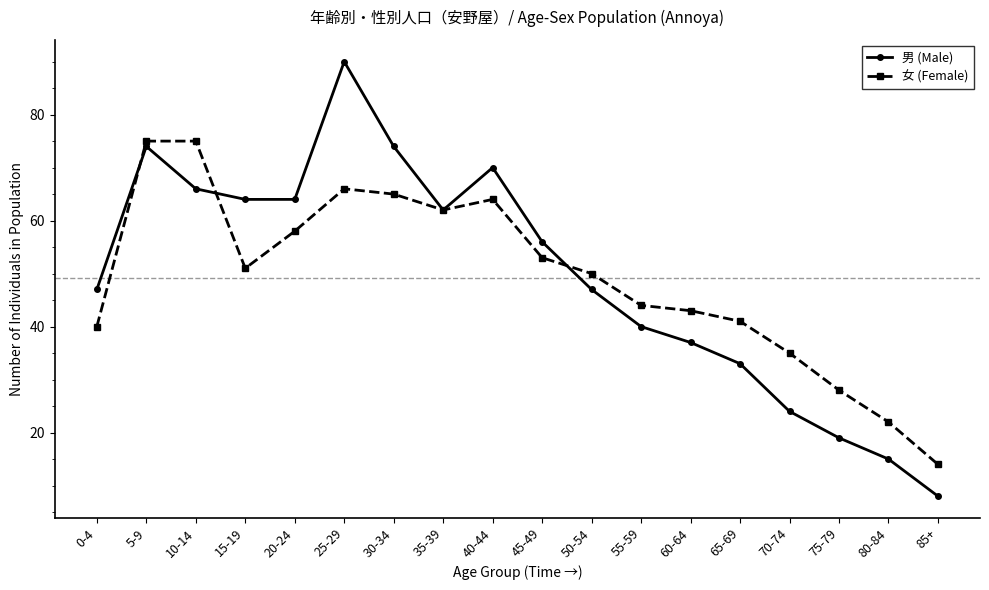

What is the highest value of the 女 (Female) series?

75